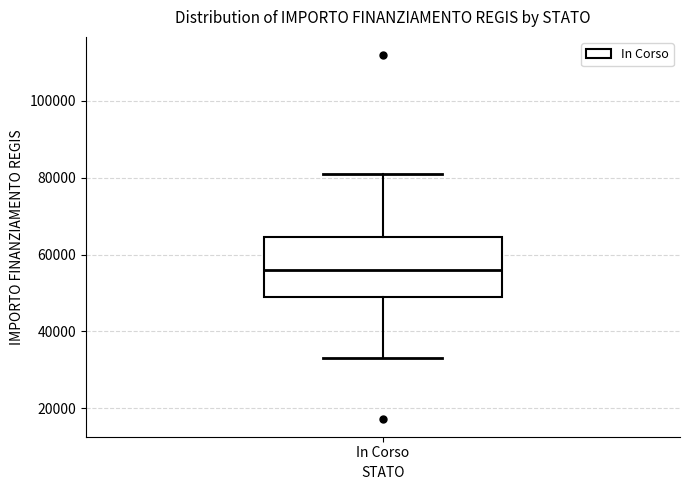

Where does the median line of the box for In Corso sit on the y-axis? The values are not printed on the chart, so give them approximately, as read against the axis.

56000